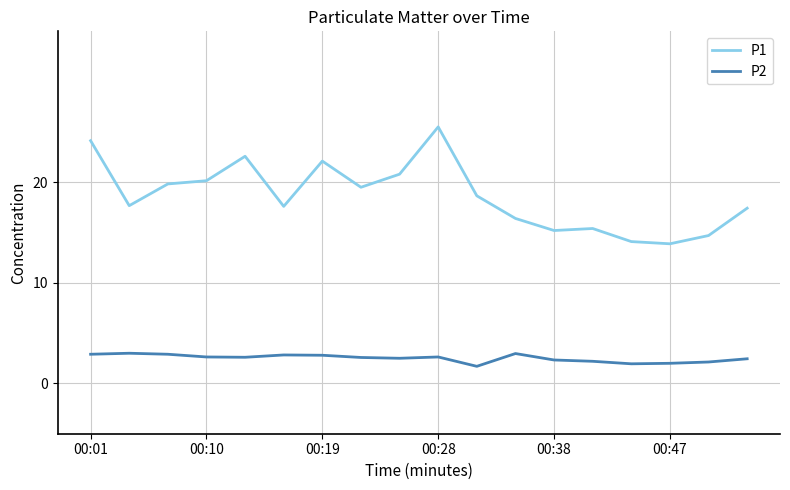

Which series has the largest total across all categories?

P1